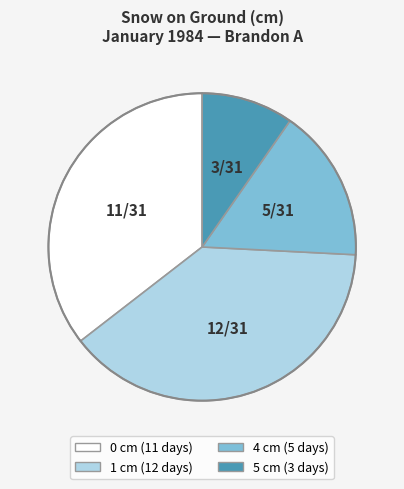

Is there a majority slice in this chart?

No